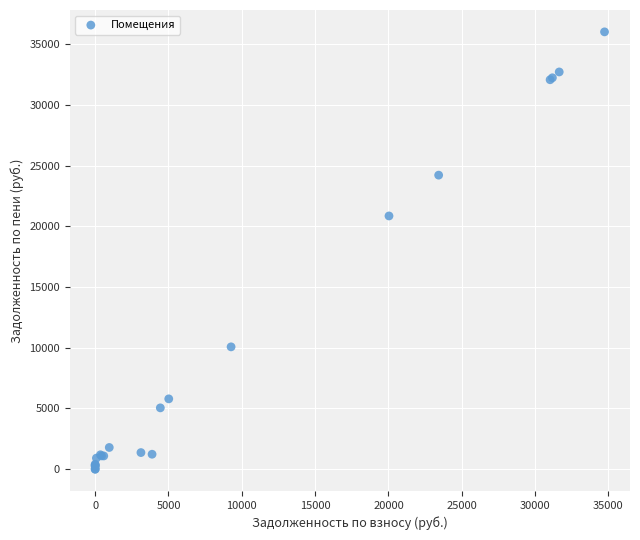

What Y value in the scatter plot is closest to 18017?

20866.2